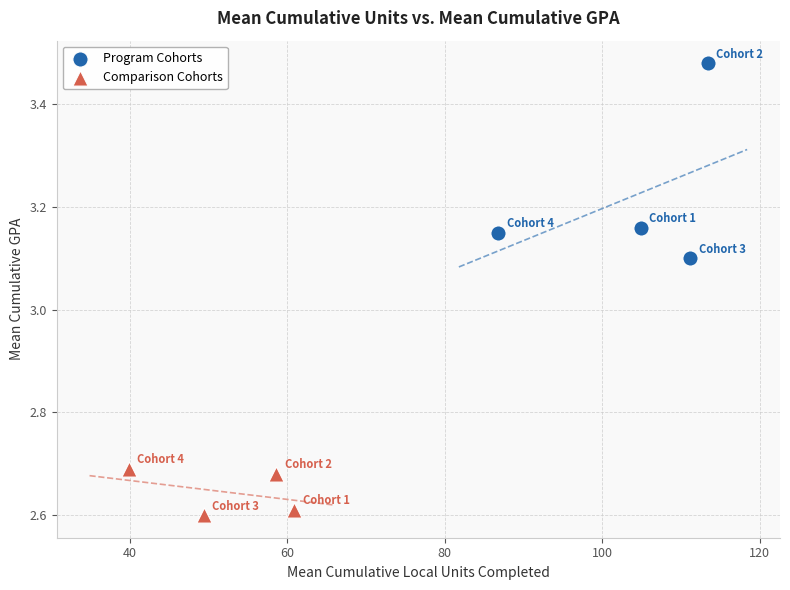

Which series contains the highest Y value?

Program Cohorts